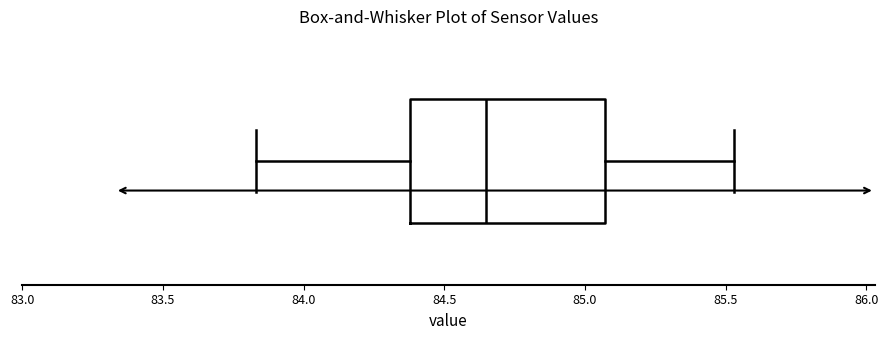

Where does the right whisker of the box end on the x-axis? The values are not printed on the chart, so give them approximately, as read against the axis.

85.55